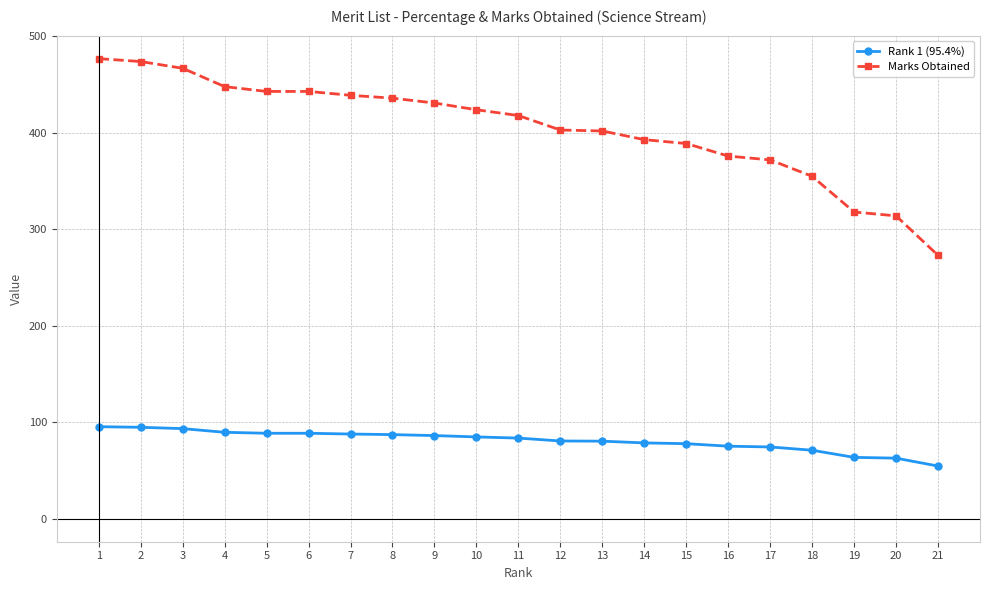

List the series in order of their peak value, lowest first.

Rank 1 (95.4%), Marks Obtained